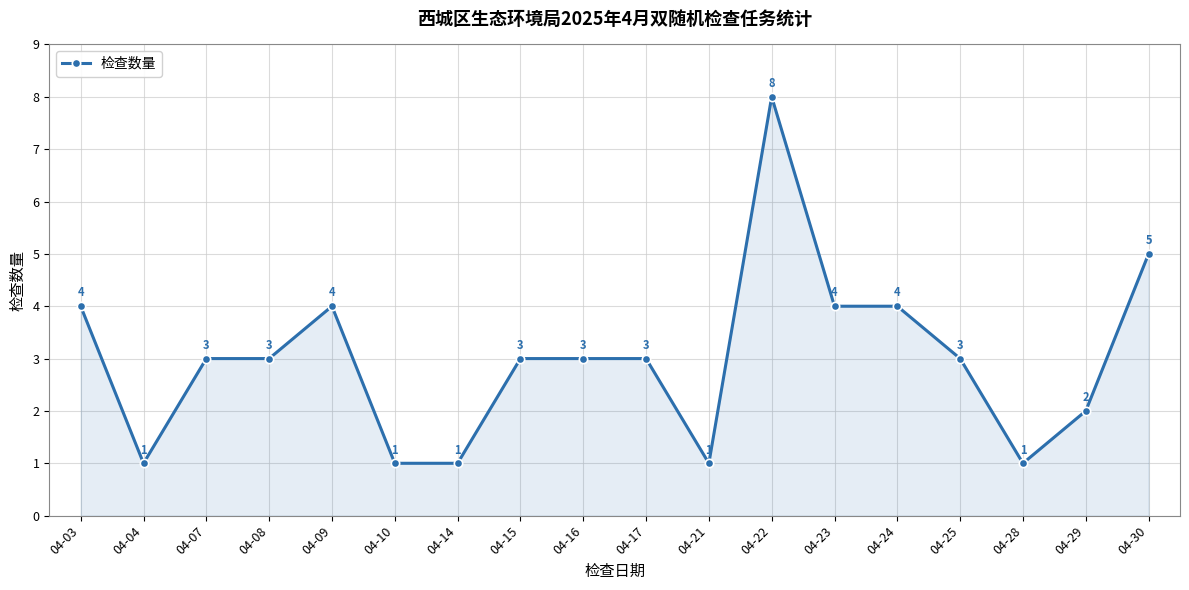

Does the chart have visible grid lines?

Yes